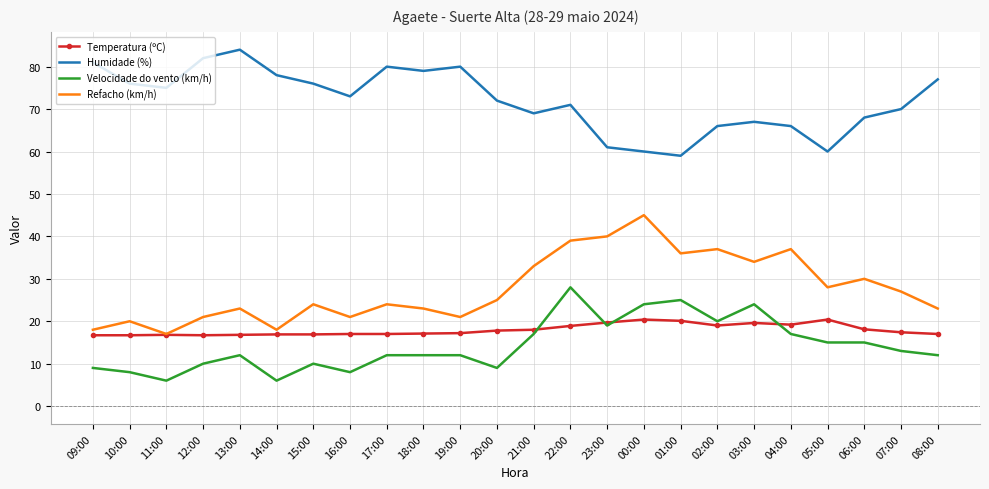

Is it true that Refacho (km/h) equals 18.0 at 06:00?

False